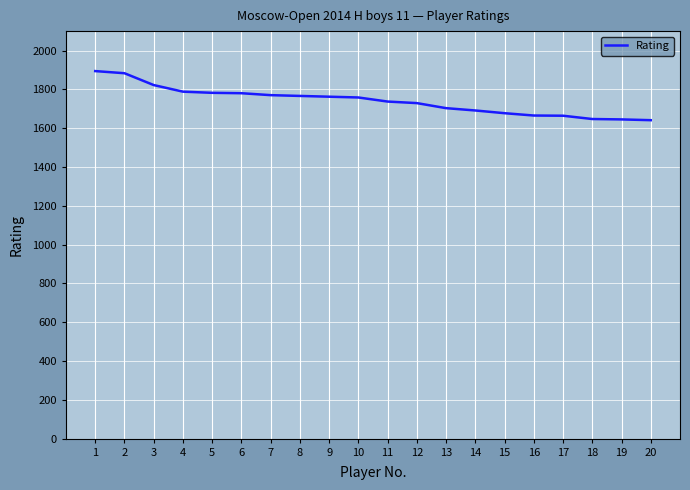

Does the chart have visible grid lines?

Yes